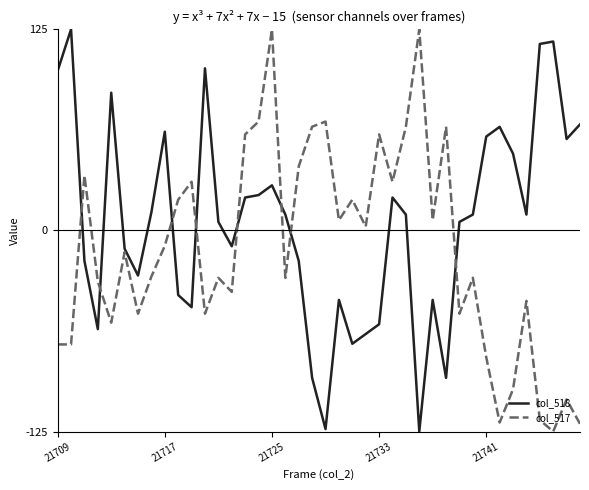

After their last crossing, which series has the higher values: col_518 or col_517?

col_518